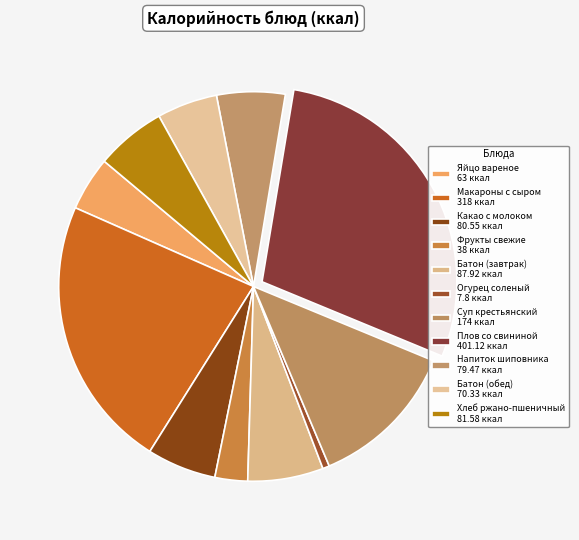

What percentage is the Какао с молоком slice, to the nearest percent?

6%